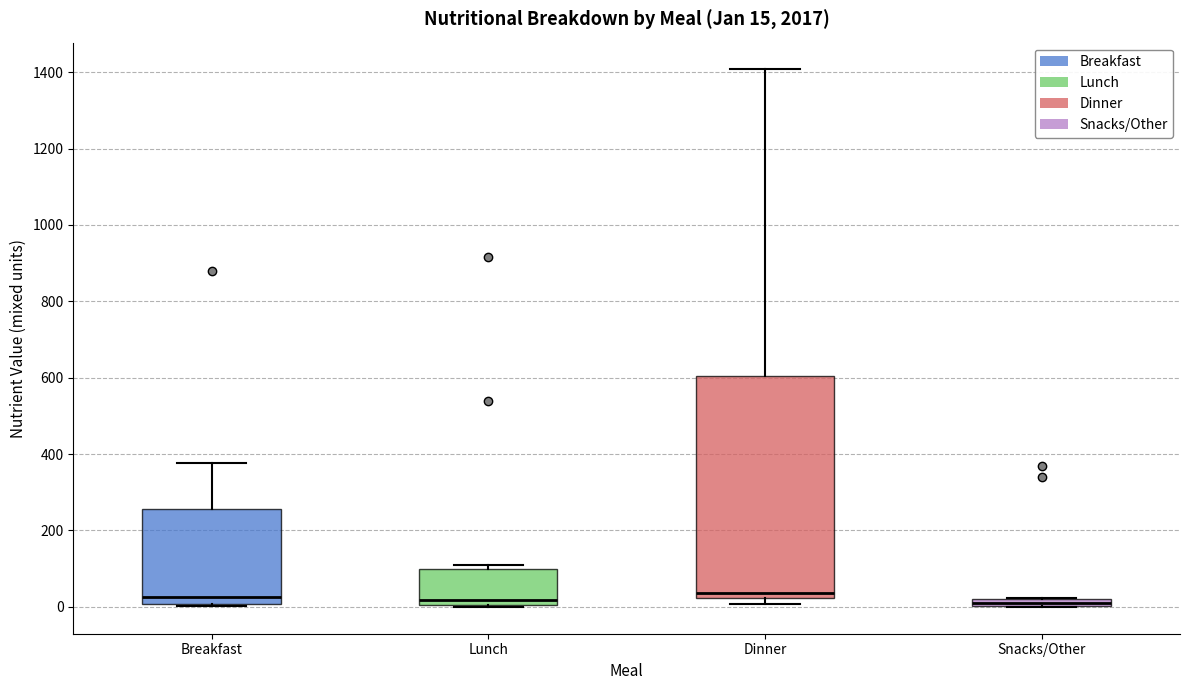

Which box is the tallest, from its lower edge to its upper edge?

Dinner